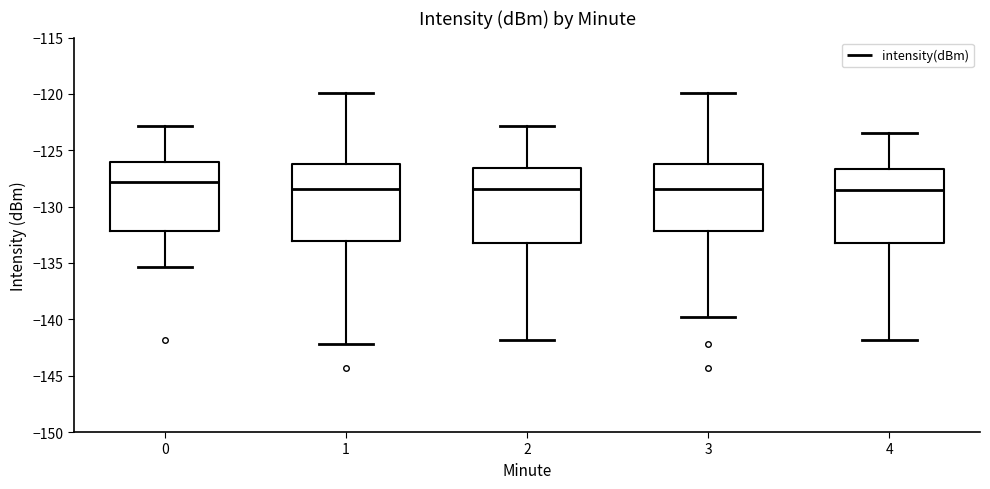

Reading left to right, read every box against the y-axis: the position of its median line, the range the box covers, and the ends of its whiskers. The values are not printed on the chart, so give them approximately, as read against the axis.

0: median -128.0, box -132.0 to -126.0, whiskers -135.5 to -123.0
1: median -128.5, box -133.0 to -126.0, whiskers -142.0 to -120.0
2: median -128.5, box -133.5 to -126.5, whiskers -142.0 to -123.0
3: median -128.5, box -132.0 to -126.0, whiskers -140.0 to -120.0
4: median -128.5, box -133.5 to -126.5, whiskers -142.0 to -123.5